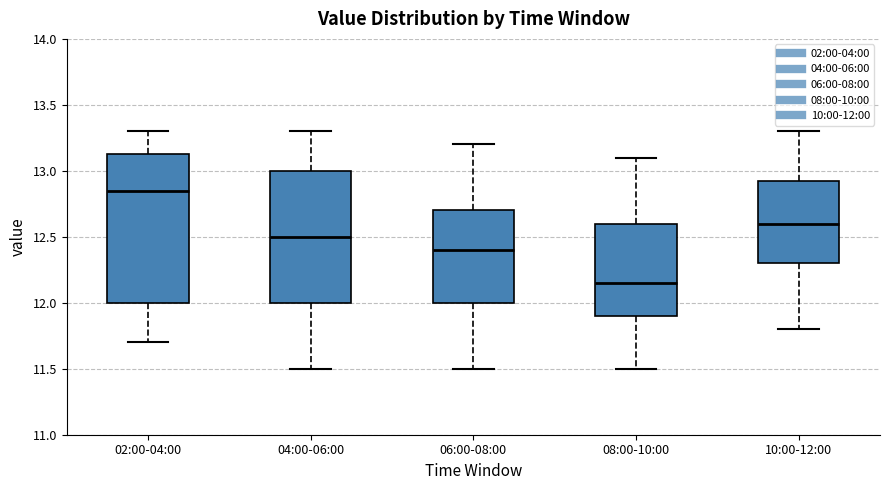

Comparing the boxes themselves (not the whiskers), which one is the tallest?

02:00-04:00